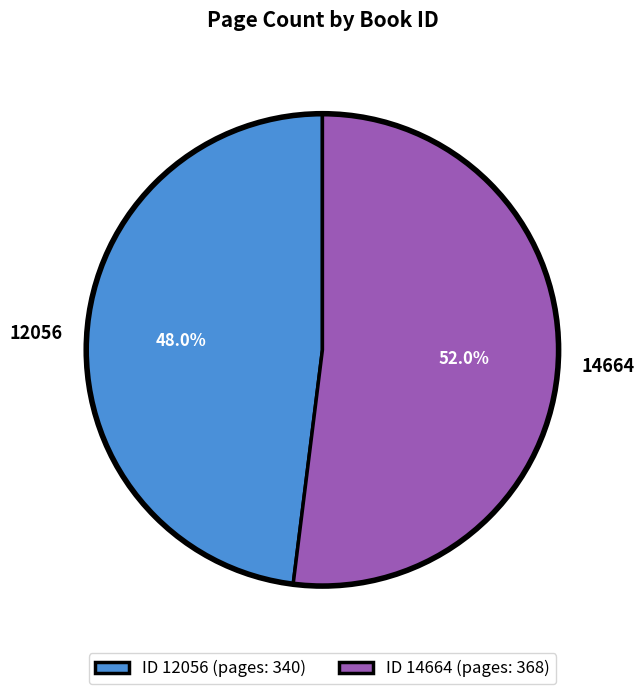

To the nearest percent, what percentage of the pie is 12056?

48%